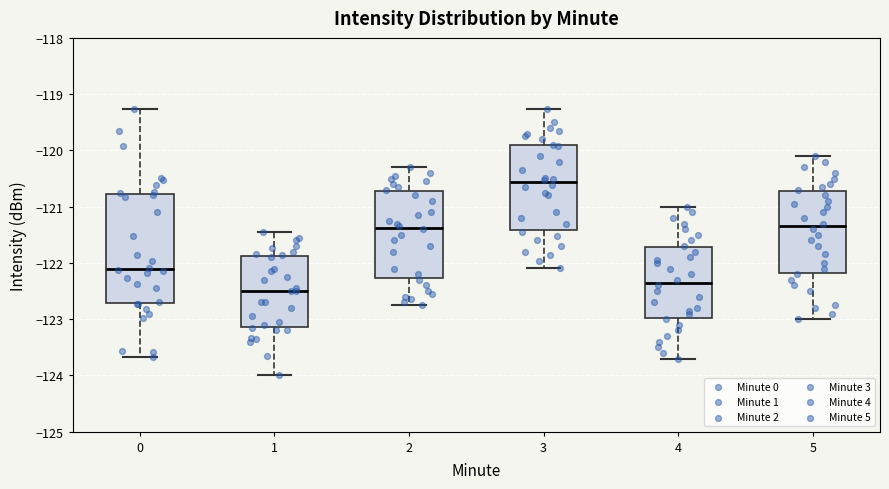

Reading left to right, read every box against the y-axis: the position of its median line, the range the box covers, and the ends of its whiskers. The values are not printed on the chart, so give them approximately, as read against the axis.

0: median -122.1, box -122.7 to -120.8, whiskers -123.7 to -119.3
1: median -122.5, box -123.1 to -121.9, whiskers -124.0 to -121.5
2: median -121.4, box -122.3 to -120.7, whiskers -122.7 to -120.3
3: median -120.6, box -121.4 to -119.9, whiskers -122.1 to -119.3
4: median -122.3, box -123.0 to -121.7, whiskers -123.7 to -121.0
5: median -121.3, box -122.2 to -120.7, whiskers -123.0 to -120.1